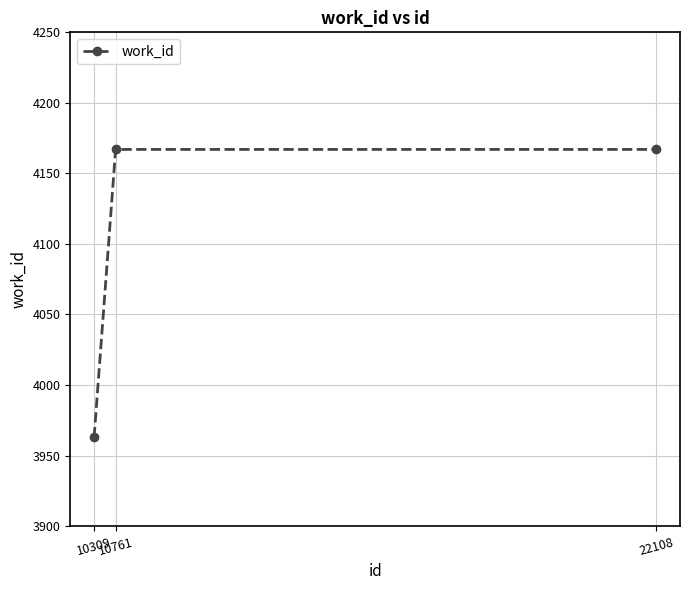

The value at 22108 is 4167. True or false?

True